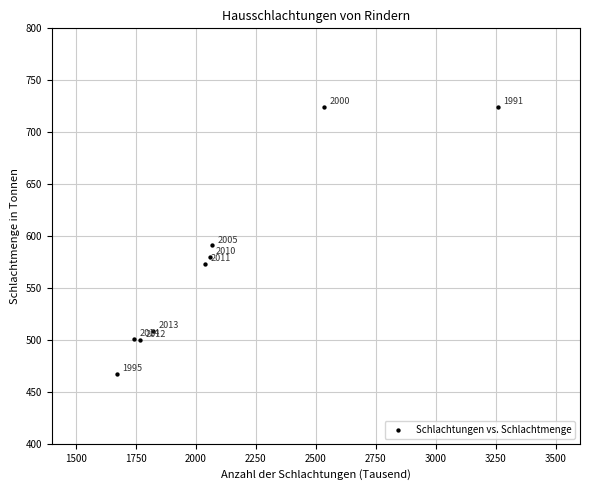

What is the range of X values (max minus min)?

1588